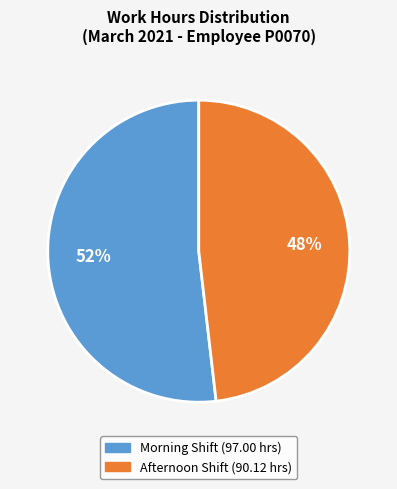

Does any single category account for the majority?

Yes